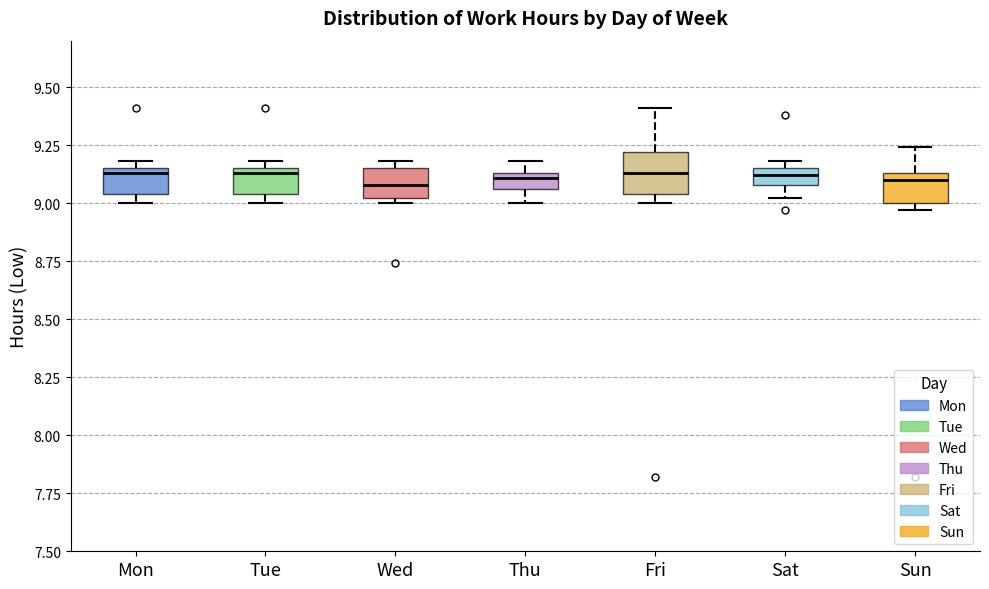

Where does the lower whisker of the box for Sat end on the y-axis? The values are not printed on the chart, so give them approximately, as read against the axis.

9.00